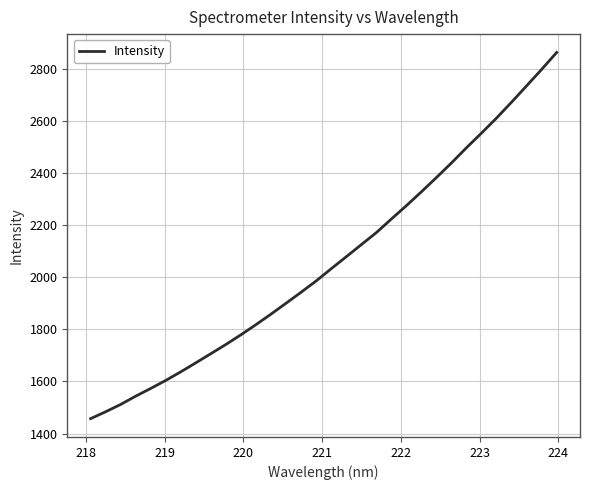

What is the greatest value displayed?

2861.8